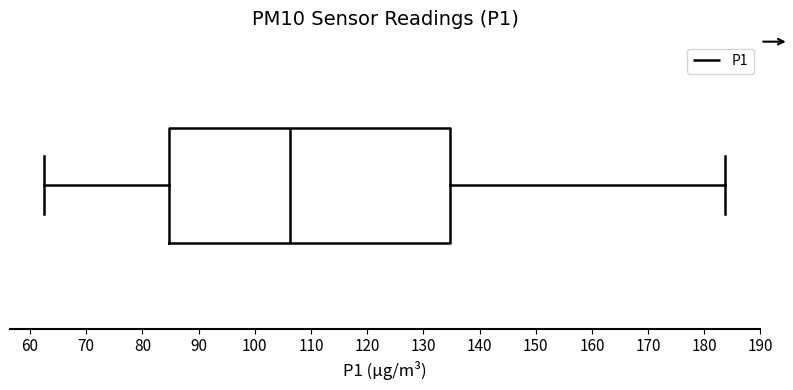

Transcribe this box plot: give where the median line is, the range the box spans, and where the two whiskers end, as read against the x-axis. The values are not printed on the chart, so give them approximately, as read against the axis.

median 106, box 85 to 135, whiskers 63 to 184